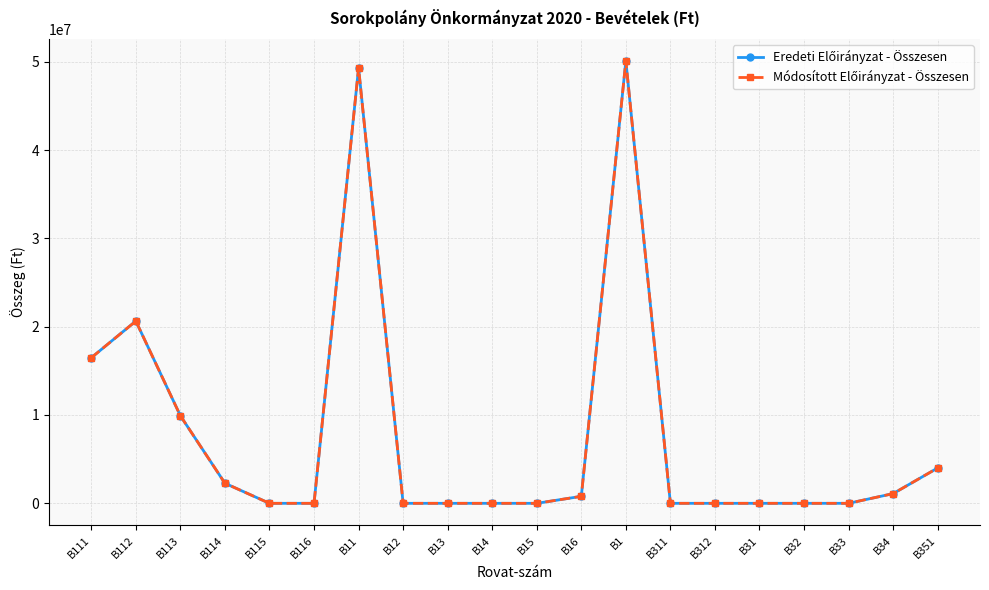

List the series in order of their peak value, lowest first.

Eredeti Előirányzat - Összesen, Módosított Előirányzat - Összesen